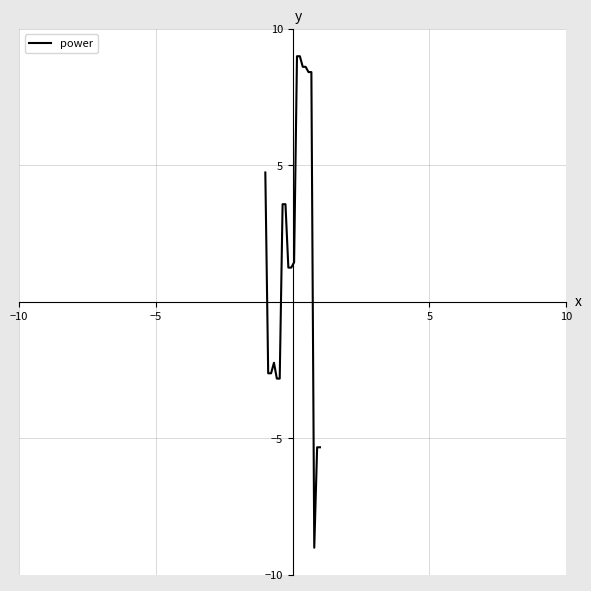

Is this an area chart (filled region under the line)?

No